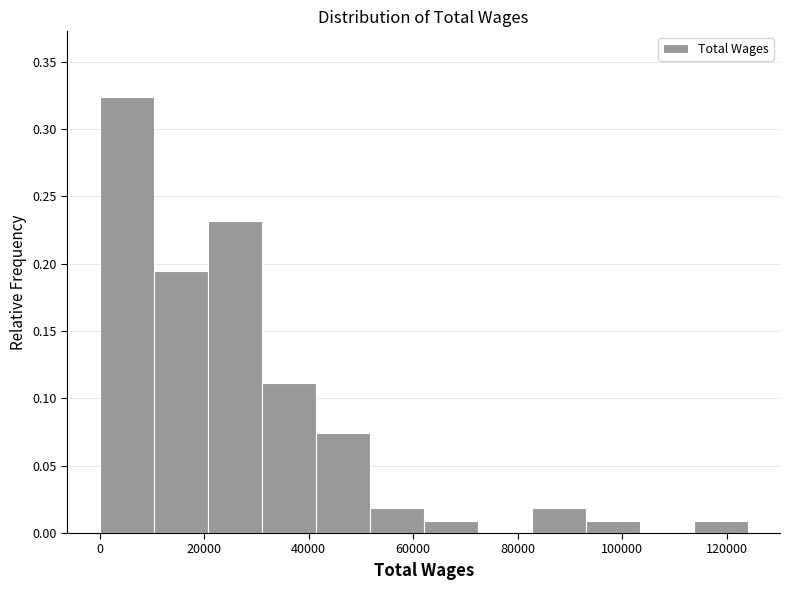

What is the height of the bar covering 62000 to 72000 on the x-axis? Neither the bar edges nor the heights are printed on the chart, so give them approximately, as read against the axes.

0.010